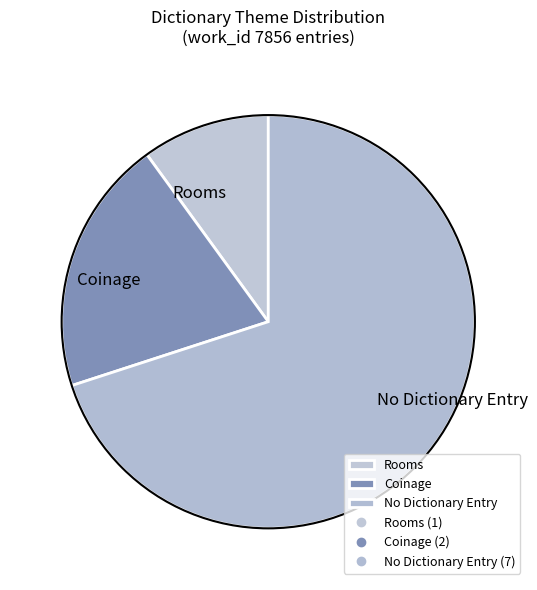

Rank the categories by value from highest to lowest.

No Dictionary Entry, Coinage, Rooms